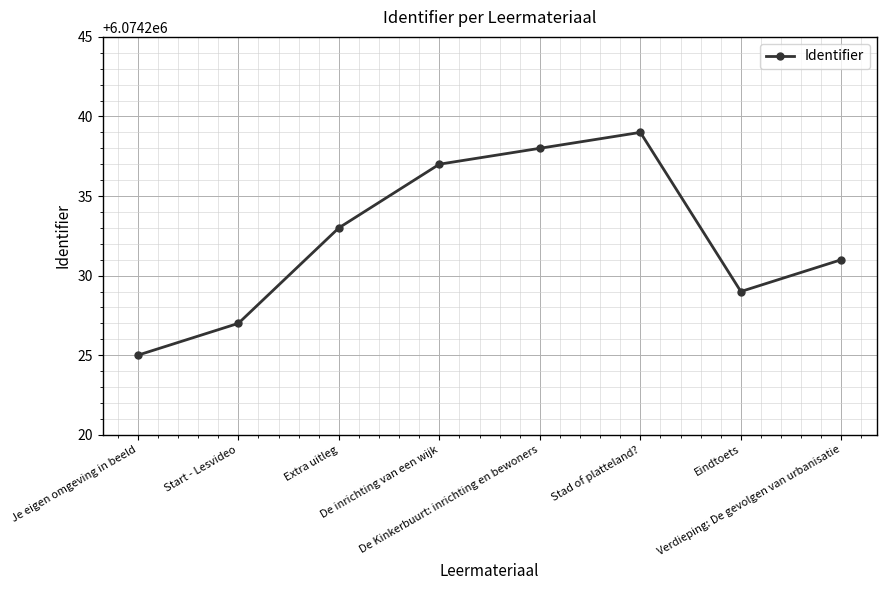

True or false: the data shows 10485288 at Start - Lesvideo.

False